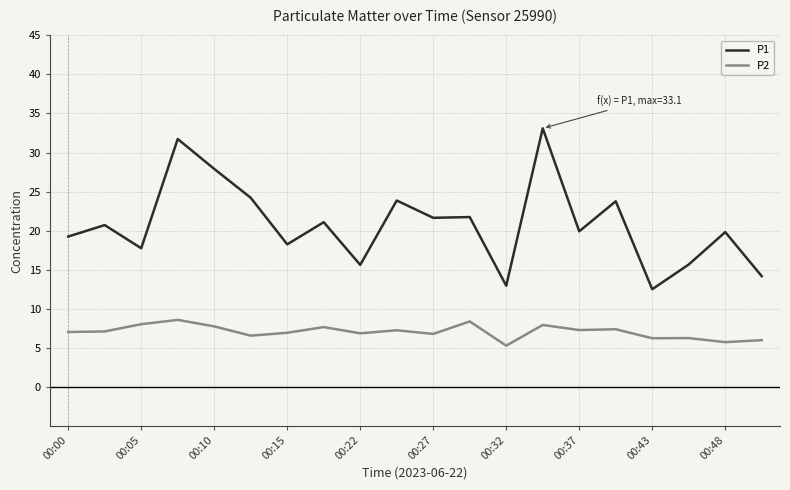

What is the lowest value of the P1 series?

12.5